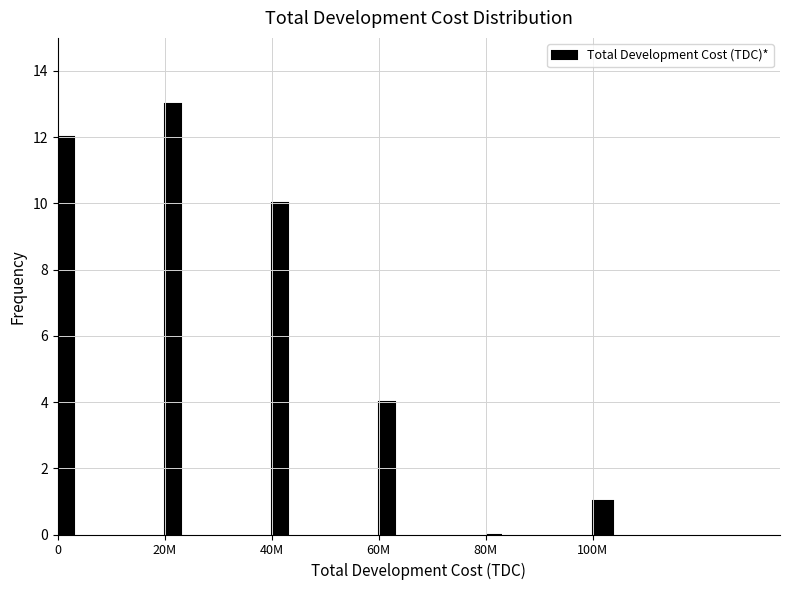

Reading right to left, what are all the values shown in this chart?

100M=1	80M=0	60M=4	40M=10	20M=13	0=12